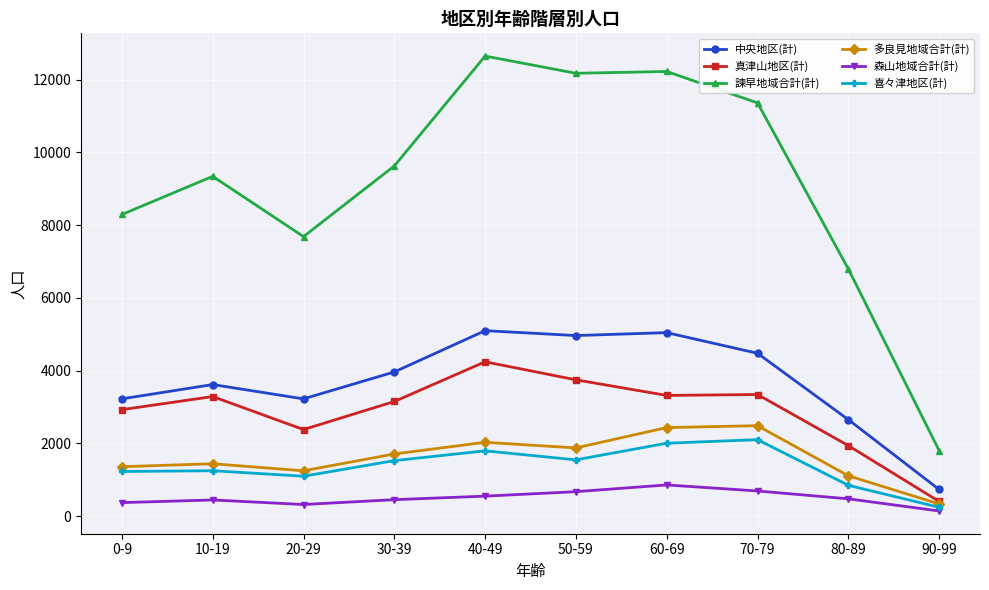

How many distinct data groups are displayed?

6